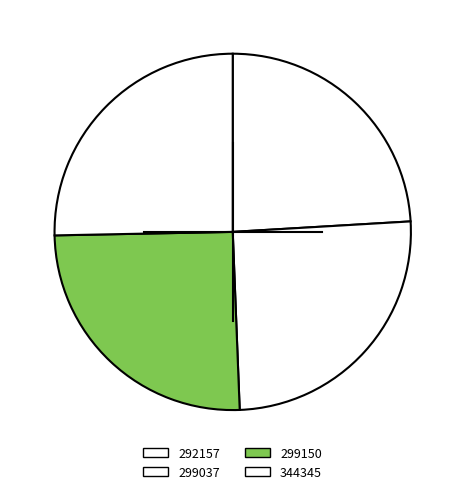

The 344345 slice represents 25% of the pie. True or false?

True